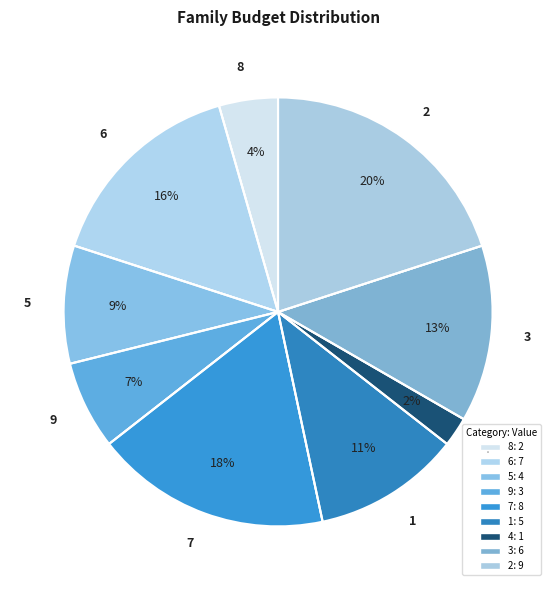

Do 2 and 5 together represent more than half of the pie?

No